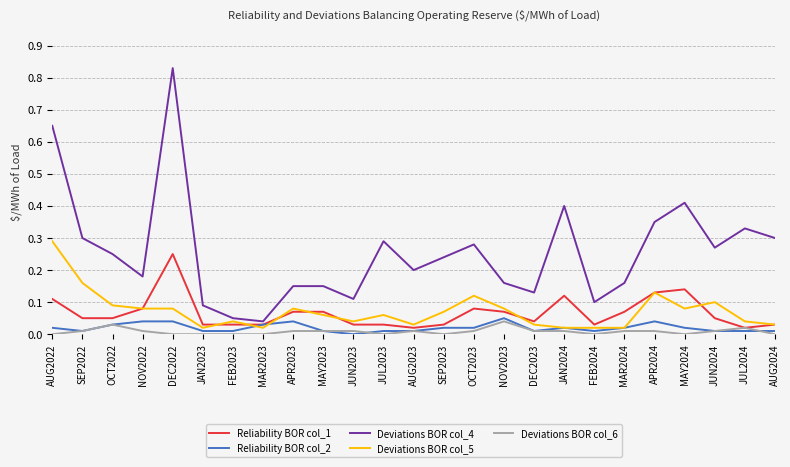

Which series has the widest spread of values?

Deviations BOR col_4